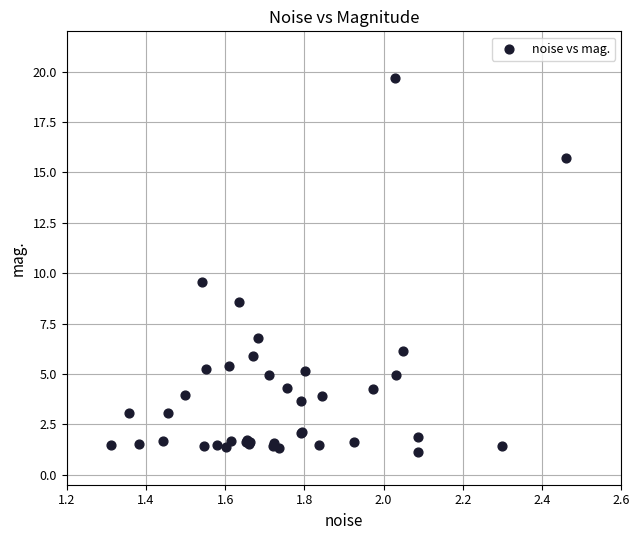

What Y value in the scatter plot is closest to 10?

9.6